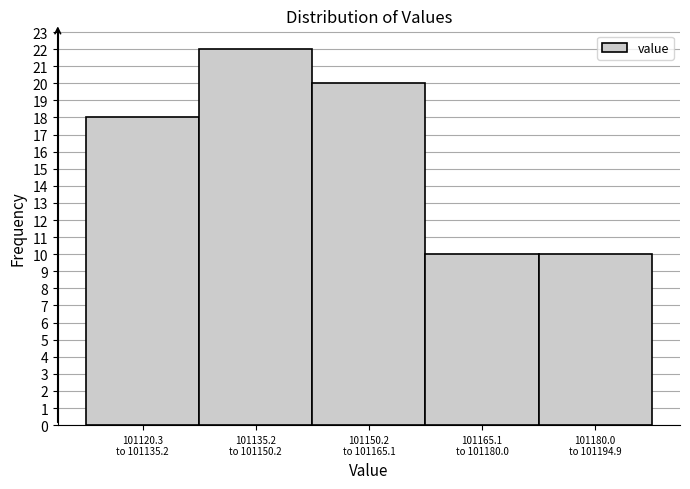

Reading left to right, what are all the values shown in this chart?

18	22	20	10	10